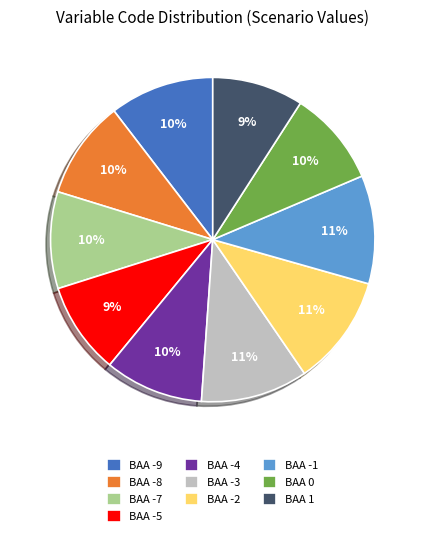

Combined, do BAA -8 and BAA -5 account for over 50%?

No